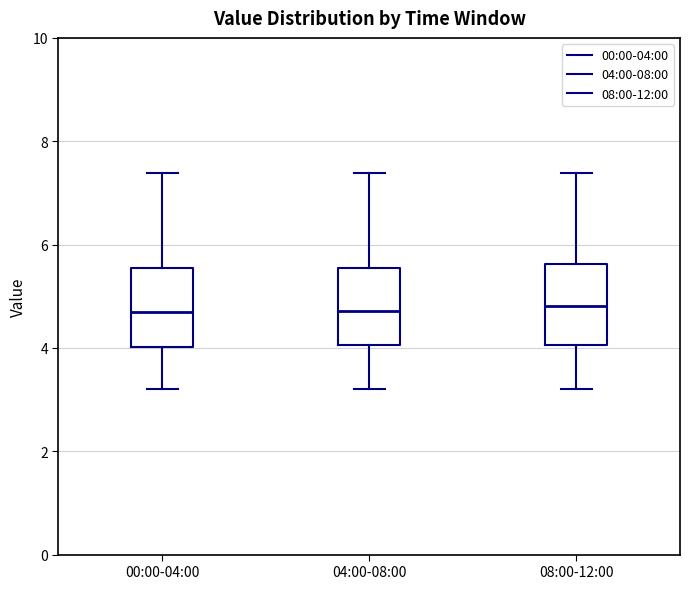

Where is the lower edge of the box for 08:00-12:00 on the y-axis? The values are not printed on the chart, so give them approximately, as read against the axis.

4.0